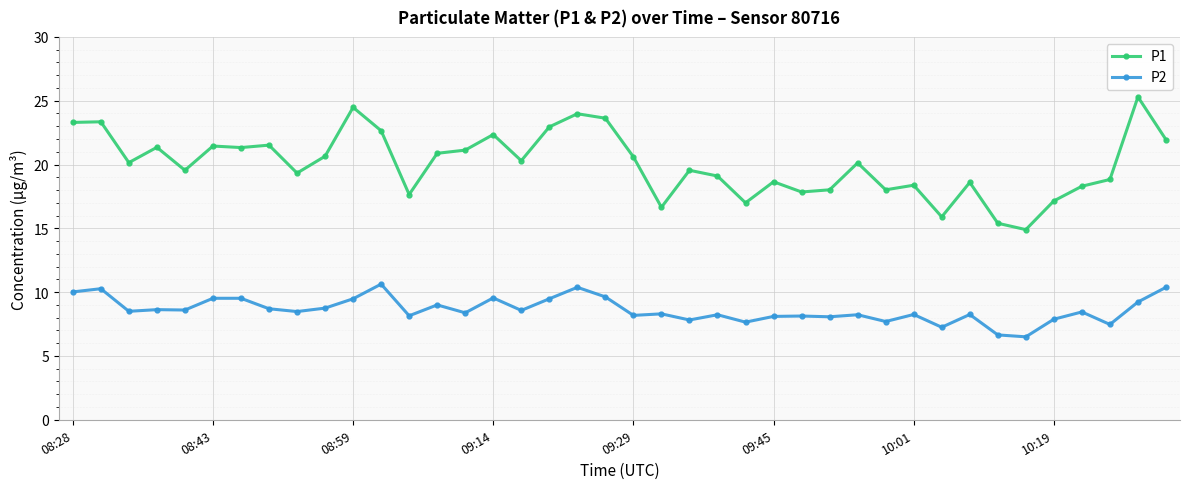

How many values in the P1 series exceed 20?

21